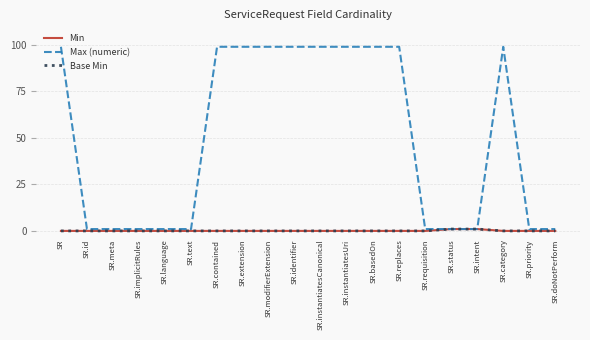

True or false: Max (numeric) has more than 1 interior local peaks.

False